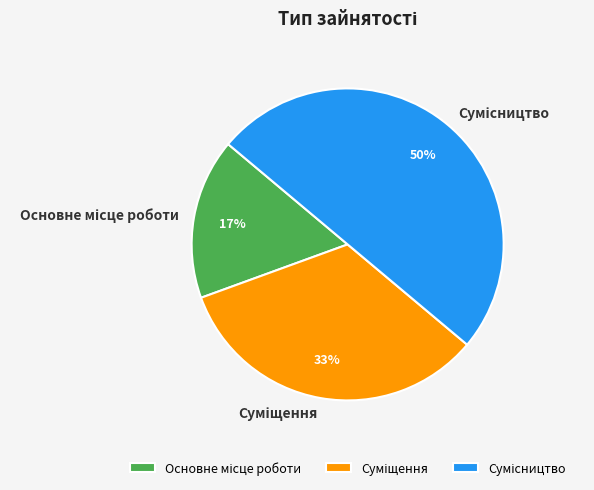

To the nearest percent, what is the average slice percentage?

33%